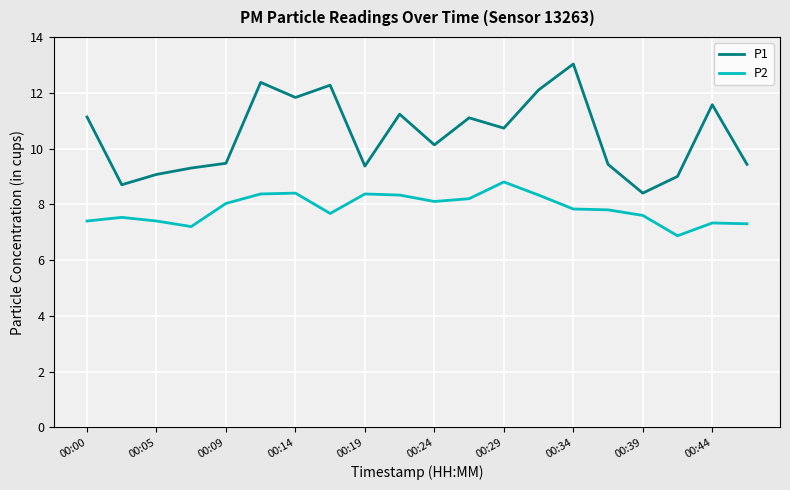

At how many categories does at least one series exceed 10?

11